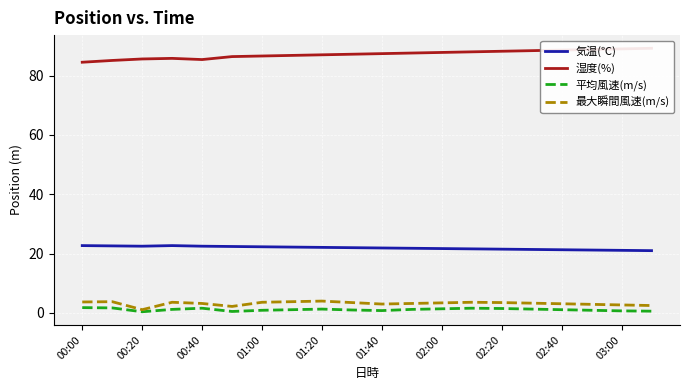

True or false: 気温(℃) and 最大瞬間風速(m/s) cross at least once.

False